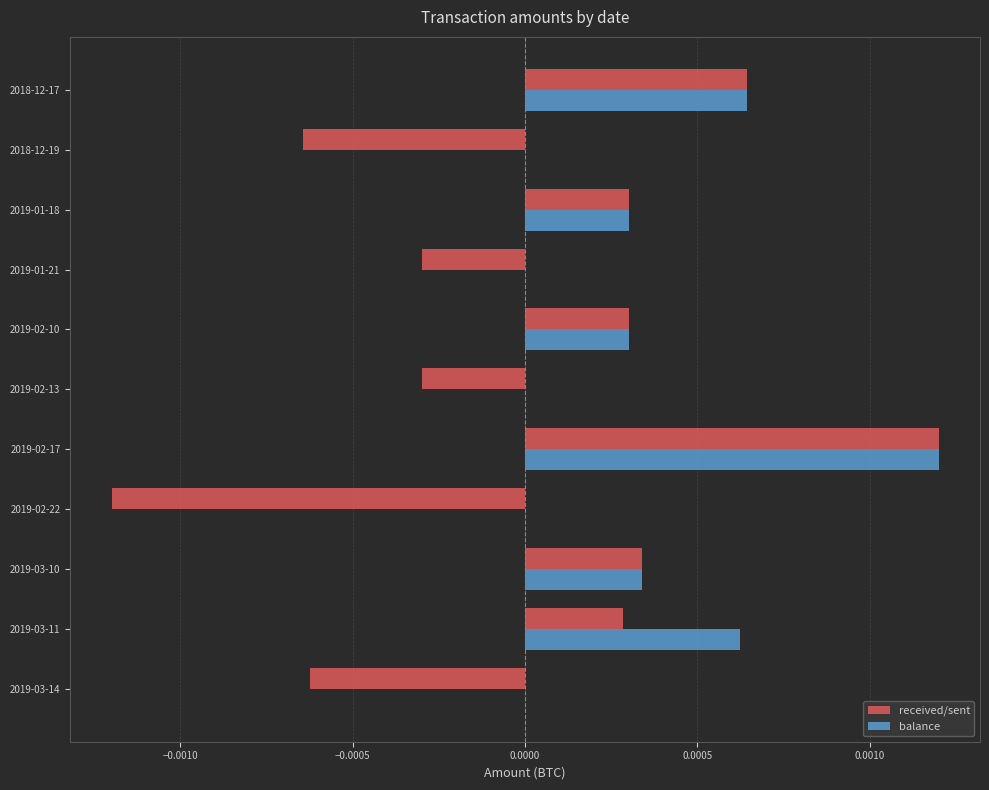

Which series changed the most between 2019-01-18 and 2018-12-19?

received/sent